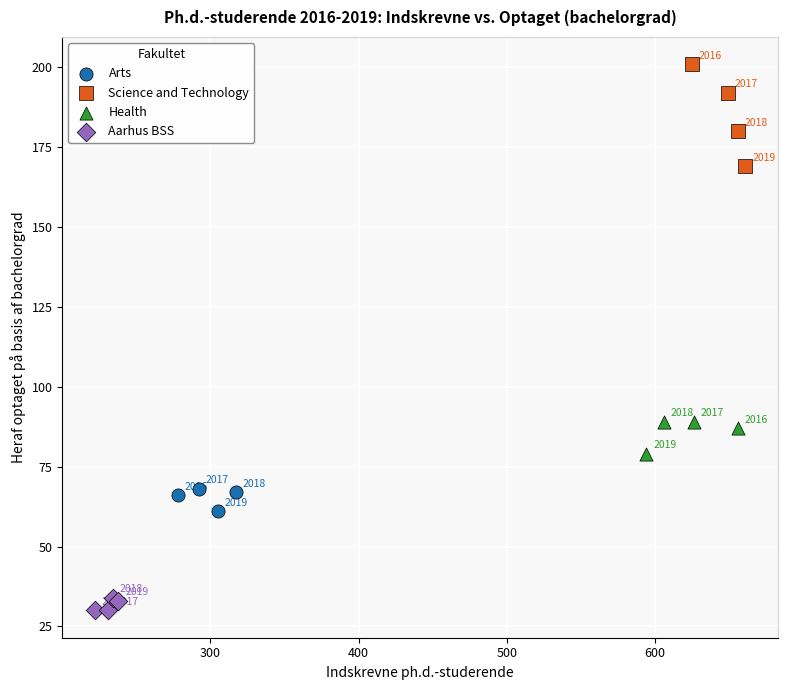

Which series reaches the maximum Y coordinate?

Science and Technology